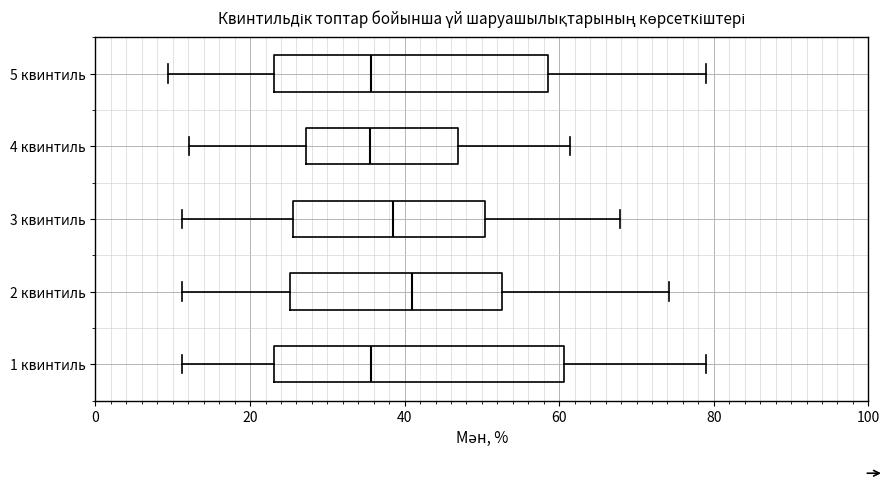

Where is the left edge of the box for 4 квинтиль on the x-axis? The values are not printed on the chart, so give them approximately, as read against the axis.

28